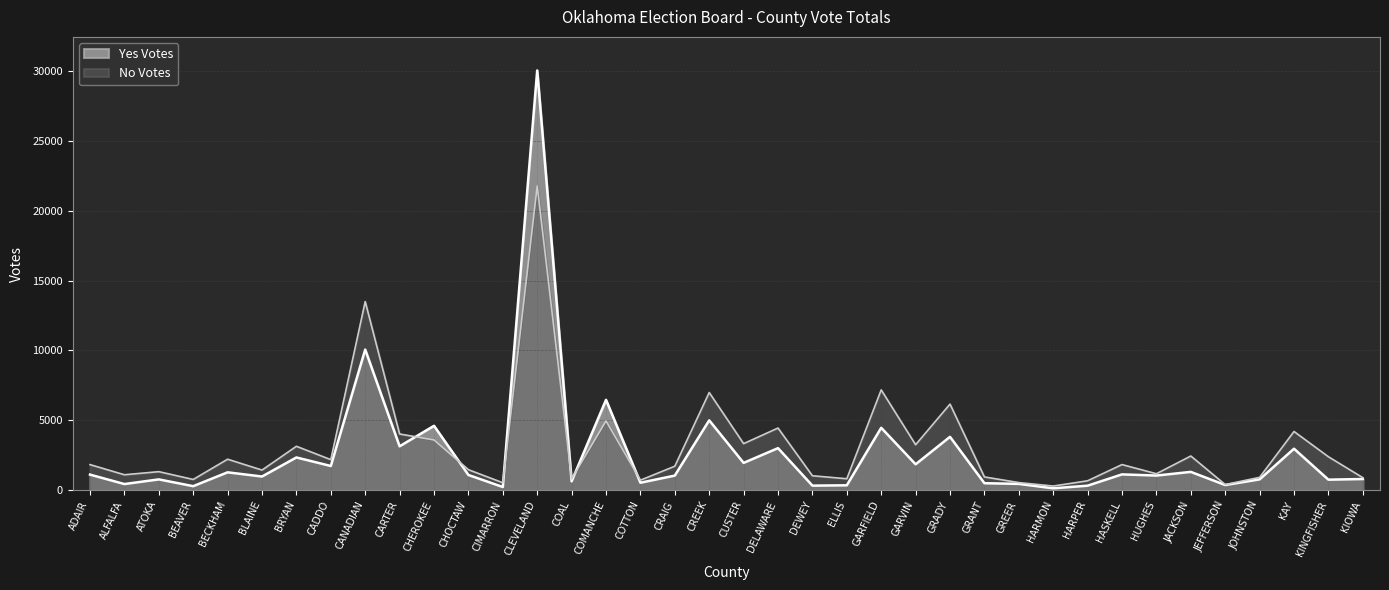

What is the label of the 12th point from the left?

CHOCTAW